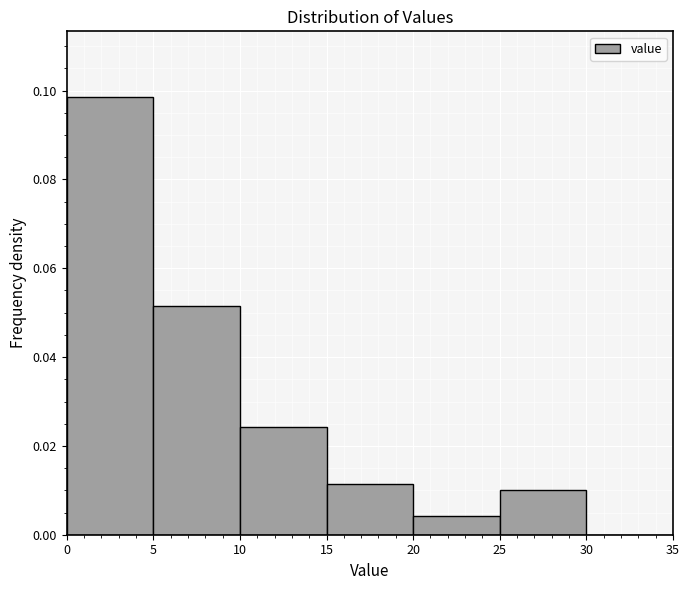

Reading left to right, transcribe this chart: for each bar, give the range it covers on the x-axis and its height. The values are not printed on the chart, so give them approximately, as read against the axis.

0 to 5: 0.098
5 to 10: 0.052
10 to 15: 0.024
15 to 20: 0.012
20 to 25: 0.004
25 to 30: 0.010
30 to 35: 0